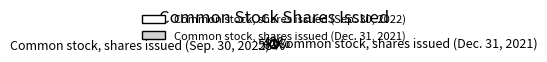

Which slice is the smallest?

Common stock, shares issued (Dec. 31, 2021)